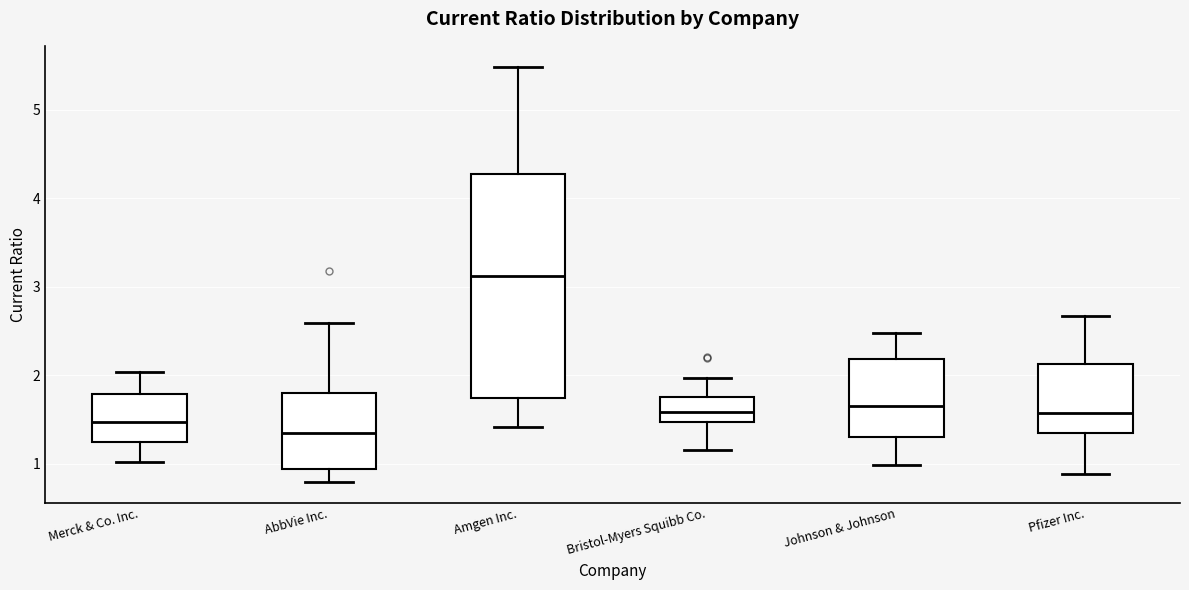

Reading left to right, transcribe this box plot: for each box, give where its median line is, the range the box spans, and where its two whiskers end, as read against the y-axis. The values are not printed on the chart, so give them approximately, as read against the axis.

Merck & Co. Inc.: median 1.5, box 1.2 to 1.8, whiskers 1.0 to 2.0
AbbVie Inc.: median 1.3, box 0.9 to 1.8, whiskers 0.8 to 2.6
Amgen Inc.: median 3.1, box 1.7 to 4.3, whiskers 1.4 to 5.5
Bristol-Myers Squibb Co.: median 1.6, box 1.5 to 1.8, whiskers 1.2 to 2.0
Johnson & Johnson: median 1.7, box 1.3 to 2.2, whiskers 1.0 to 2.5
Pfizer Inc.: median 1.6, box 1.4 to 2.1, whiskers 0.9 to 2.7